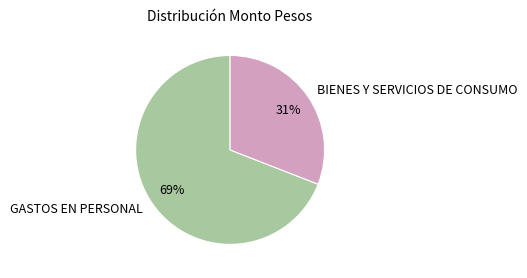

Which has a higher value, BIENES Y SERVICIOS DE CONSUMO or GASTOS EN PERSONAL?

GASTOS EN PERSONAL